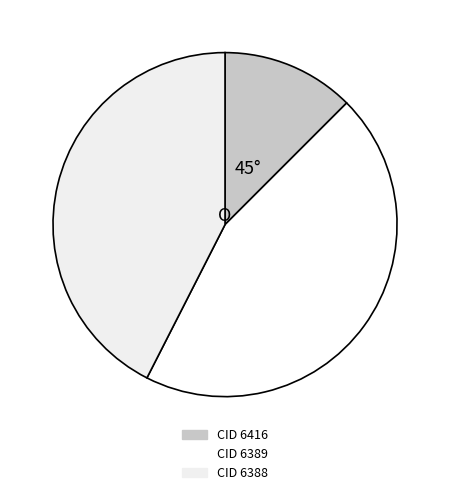

Does any single category account for the majority?

No